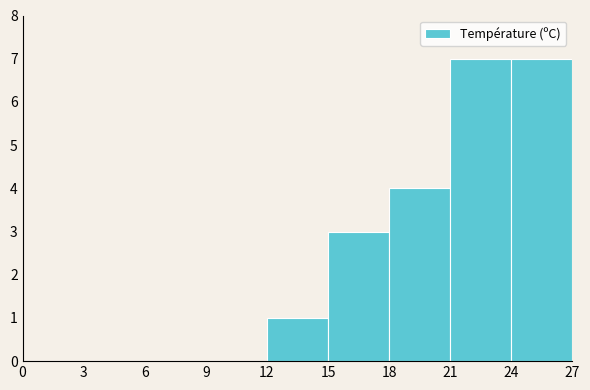

Reading left to right, transcribe this chart: for each bar, give the range it covers on the x-axis and its height. The values are not printed on the chart, so give them approximately, as read against the axis.

0 to 3: 0
3 to 6: 0
6 to 9: 0
9 to 12: 0
12 to 15: 1
15 to 18: 3
18 to 21: 4
21 to 24: 7
24 to 27: 7